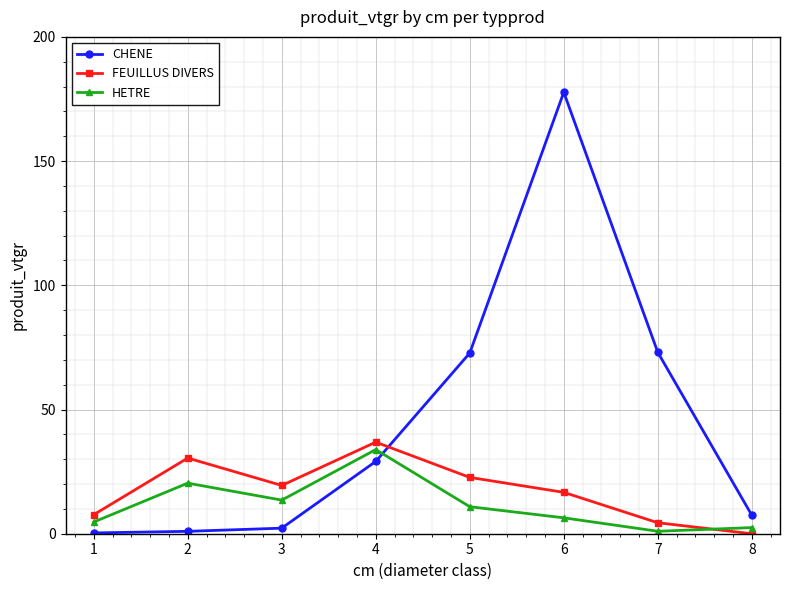

How many categories are shown in the chart?

8